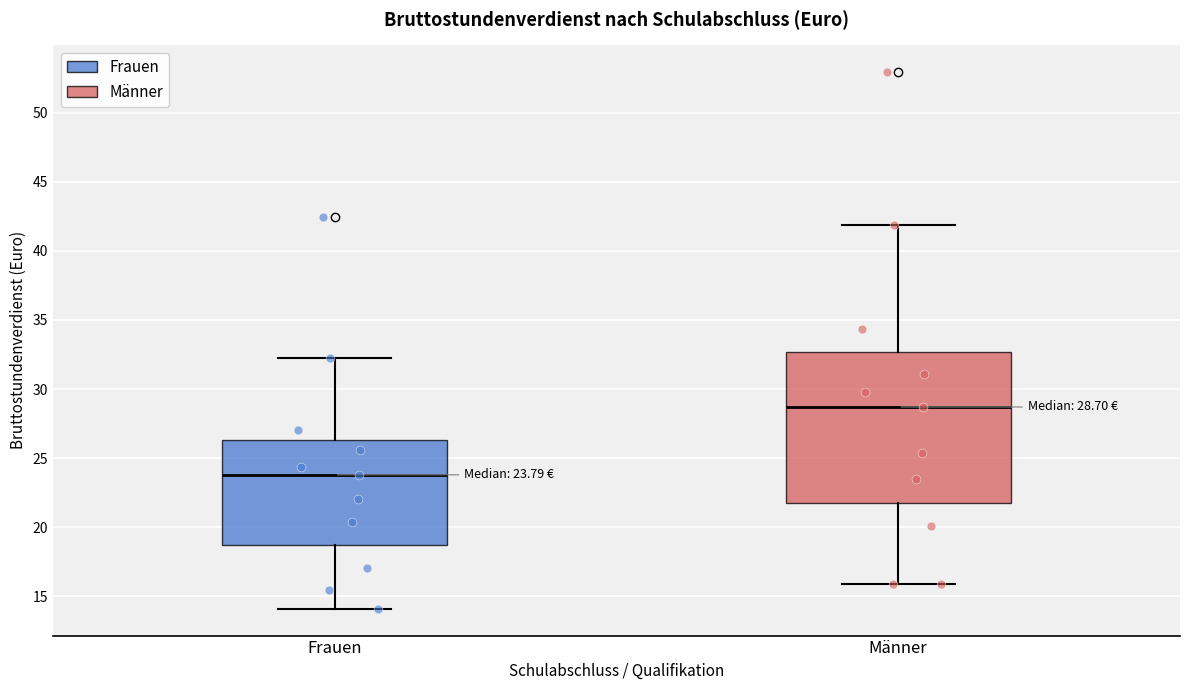

Which box has the lowest median line?

Frauen